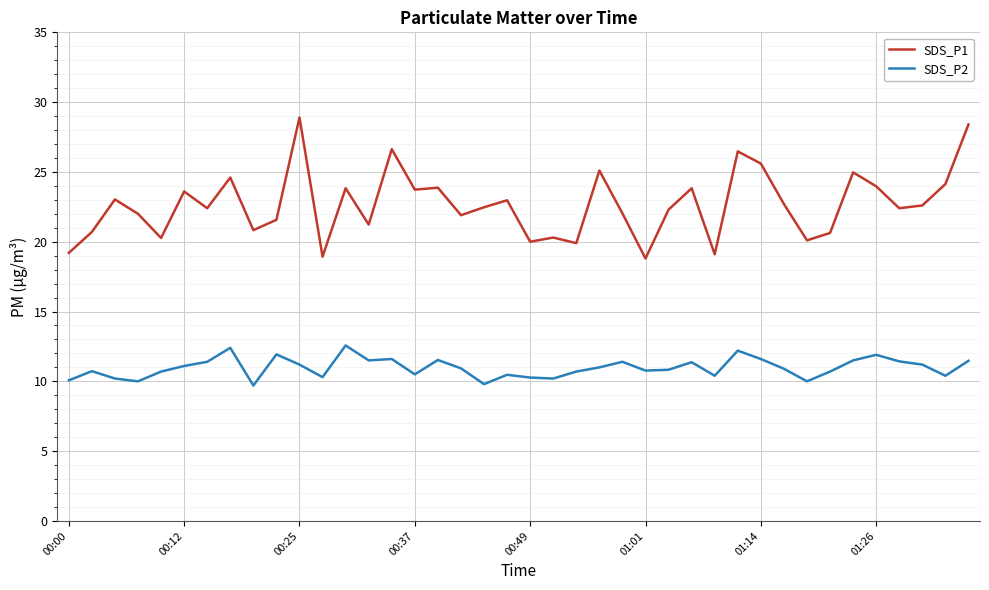

True or false: SDS_P1 and SDS_P2 cross at least once.

False